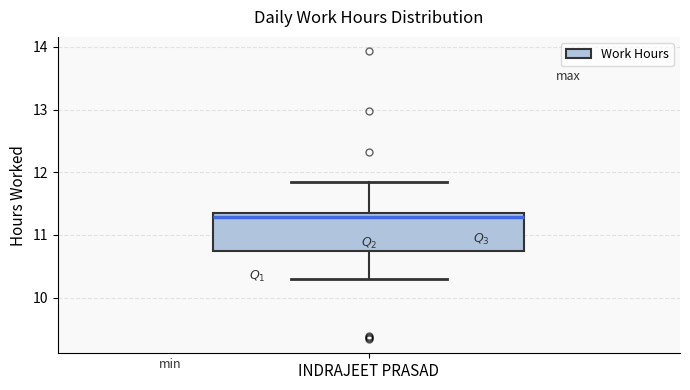

Where is the lower edge of the box for INDRAJEET PRASAD on the y-axis? The values are not printed on the chart, so give them approximately, as read against the axis.

10.8